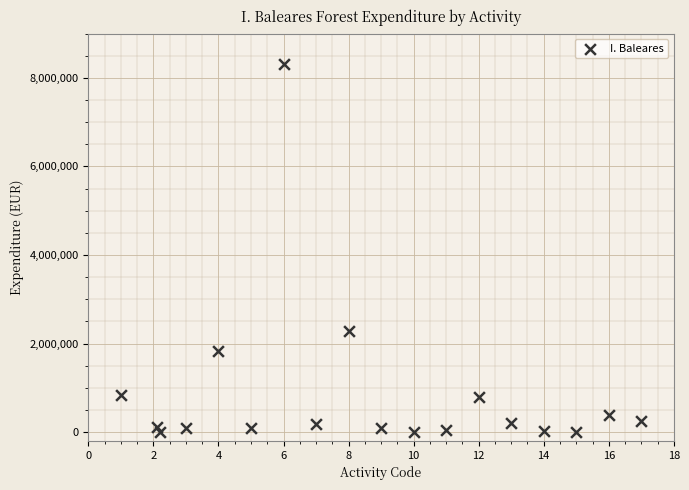

What is the range of Y values (max minus min)?

8306000